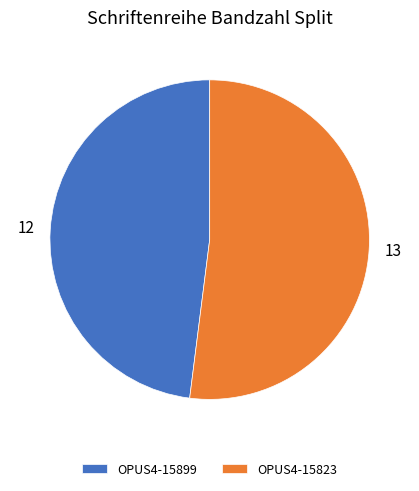

How many segments does this pie chart have?

2